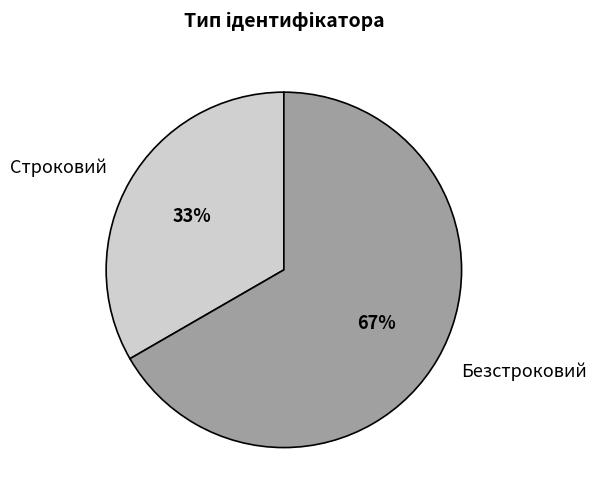

Which category accounts for the majority?

Безстроковий